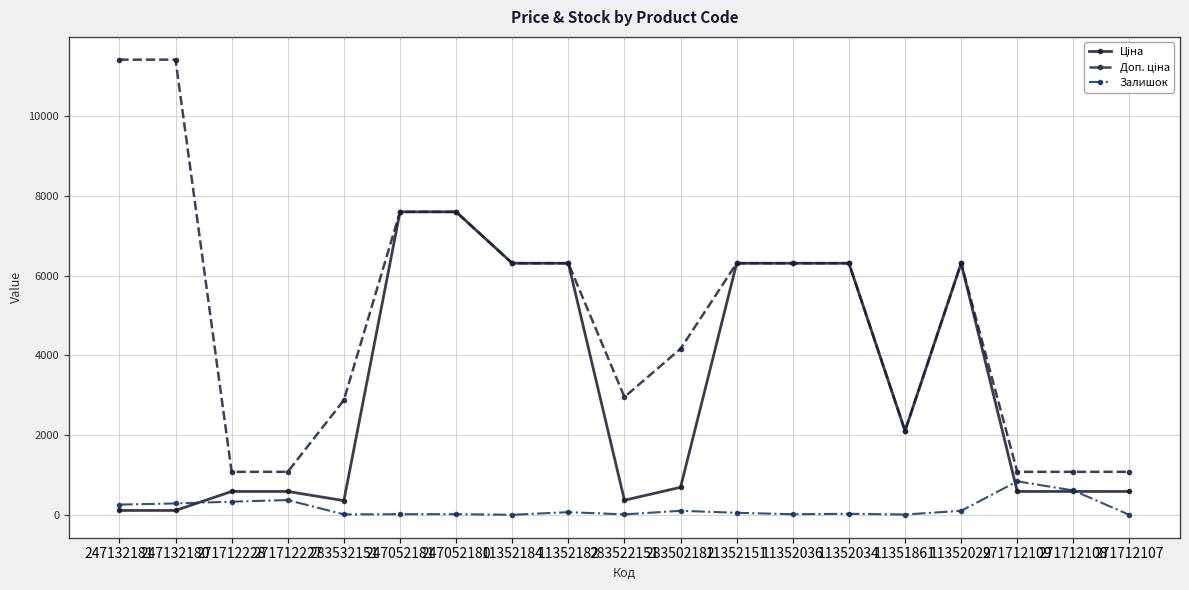

What is the highest value of the Залишок series?

843.0